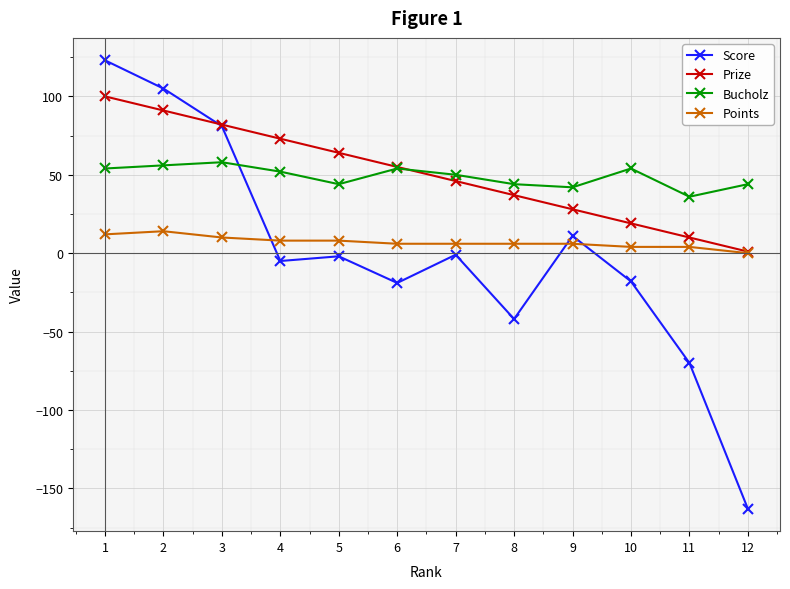

Rank the series at 9 from lowest to highest value.

Points, Score, Prize, Bucholz